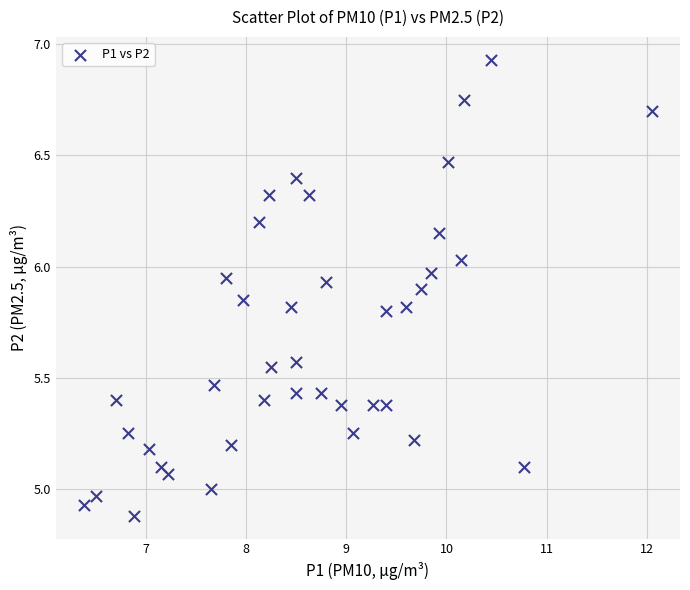

What is the range of X values (max minus min)?

5.7